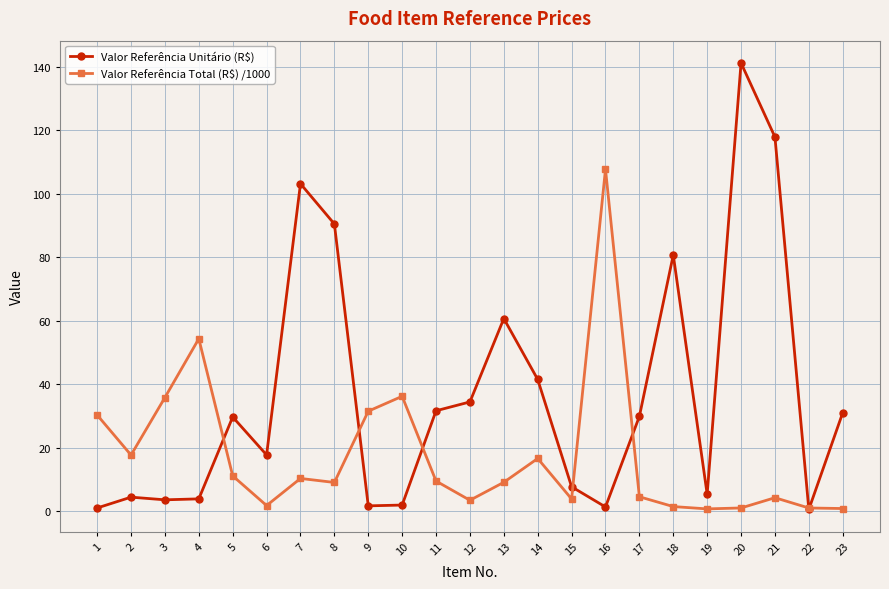

What is the sum of the Valor Referência Total (R$) /1000 values at 1 and 9?

61.8